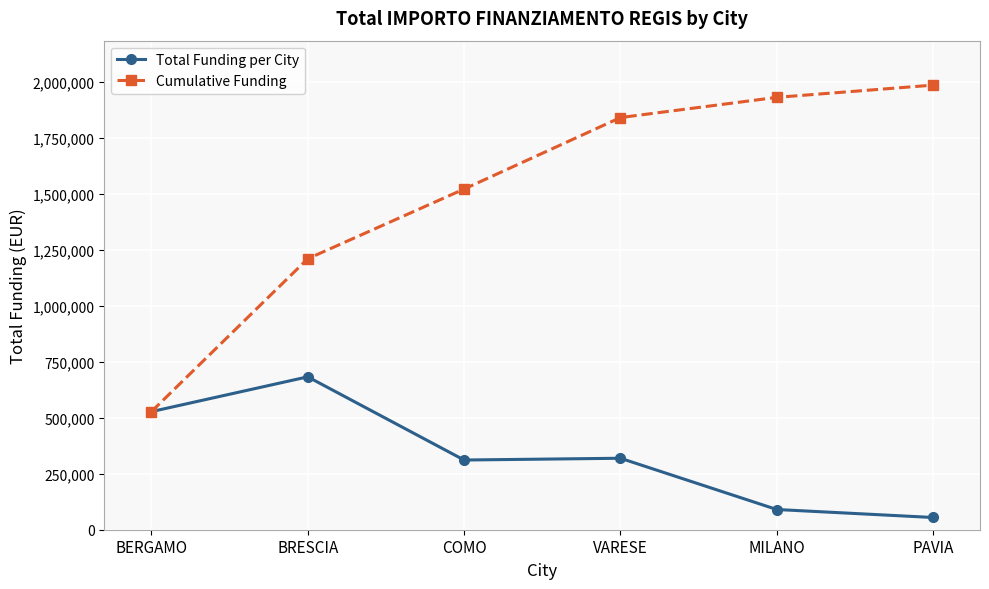

What is the smallest value displayed?

54577.6